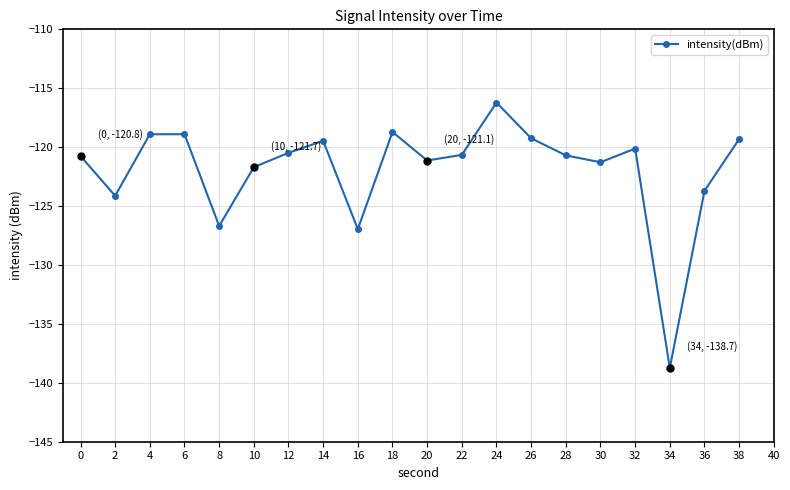

What is the sum of the values at 36 and 34?

-262.4